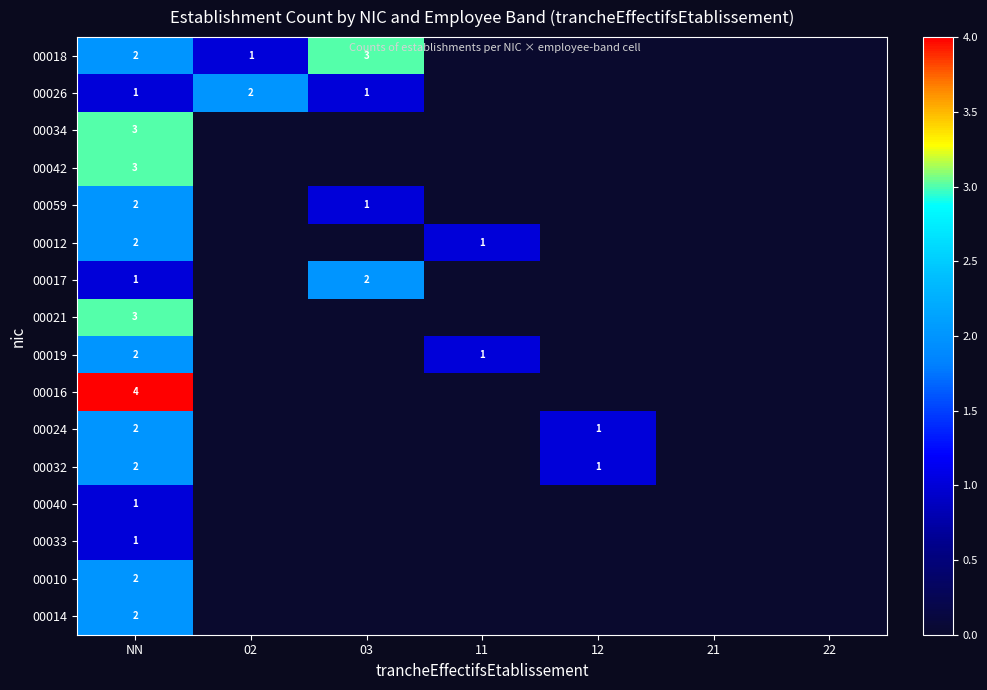

The 00032 series shows 0 at 12. True or false?

False